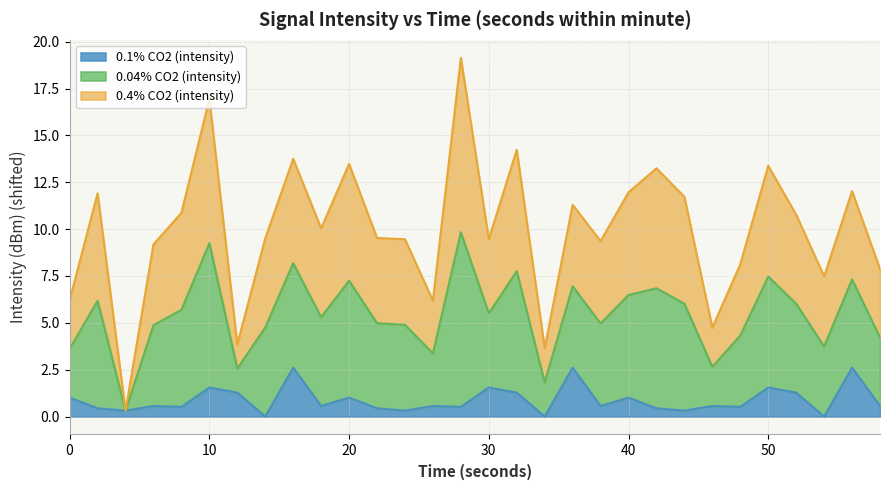

Which series has the largest range (max minus min)?

0.04% CO2 (intensity)